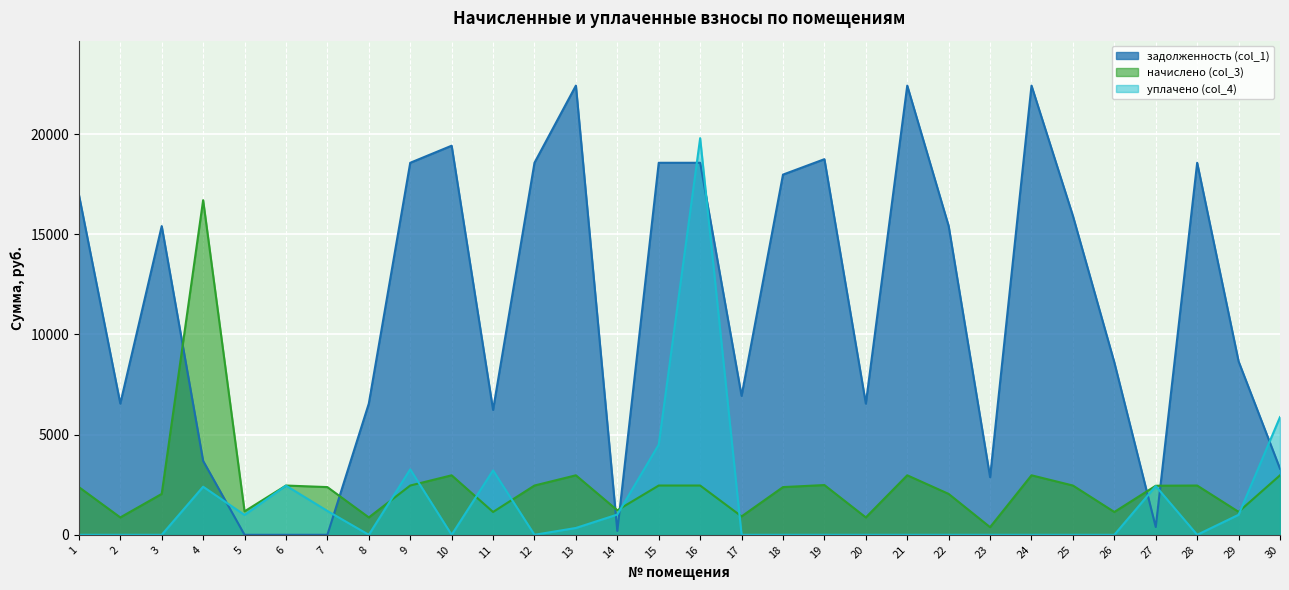

Reading left to right, what are all the values shown in this chart?

задолженность (col_1): 16976.0	6548.4	15408.0	3688.8	0.0	0.0	0.6	6548.4	18566.6	19418.6	6233.8	18566.6	22418.6	193.6	18566.6	18566.6	6933.6	17976.0	18746.4	6548.4	22418.6	15408.0	2876.2	22418.6	15916.6	8602.8	388.7	18566.6	8654.2	3299.9
начислено (col_3): 2381.4	867.5	2041.2	16699.8	1170.3	2459.6	2381.4	867.5	2459.6	2969.9	1139.7	2459.6	2969.9	1224.7	2459.6	2459.6	918.5	2381.4	2483.5	867.5	2969.9	2041.2	381.0	2969.9	2459.6	1139.7	2449.4	2459.6	1146.5	2969.9
уплачено (col_4): 0.0	0.0	0.0	2400.0	990.0	2454.3	1191.0	0.0	3266.4	0.0	3214.0	0.0	341.0	1010.9	4500.0	19796.5	0.0	0.0	0.0	0.0	0.0	0.0	0.0	0.0	0.0	0.0	2429.9	0.0	1000.0	5875.0